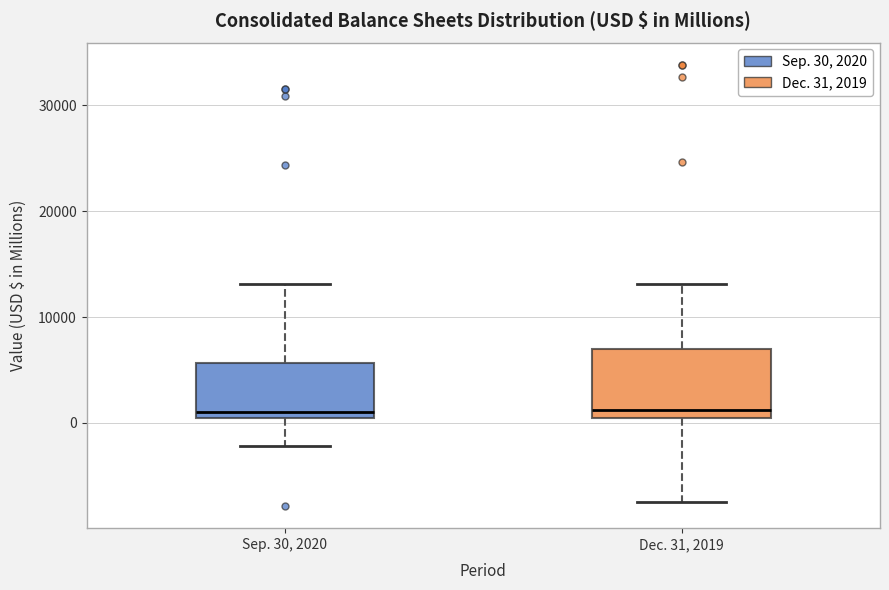

Reading left to right, transcribe this box plot: for each box, give where its median line is, the range the box spans, and where its two whiskers end, as read against the y-axis. The values are not printed on the chart, so give them approximately, as read against the axis.

Sep. 30, 2020: median 1000, box 0 to 6000, whiskers -2000 to 13000
Dec. 31, 2019: median 1000 (just above the box's lower edge), box 1000 to 7000, whiskers -7000 to 13000